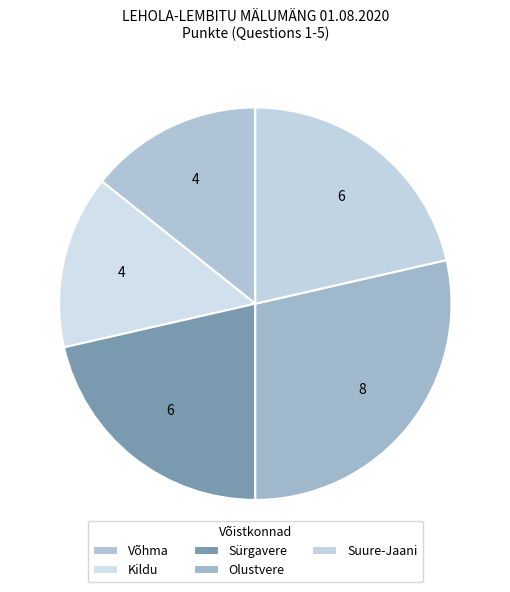

Which category has the smallest portion of the pie?

Võhma